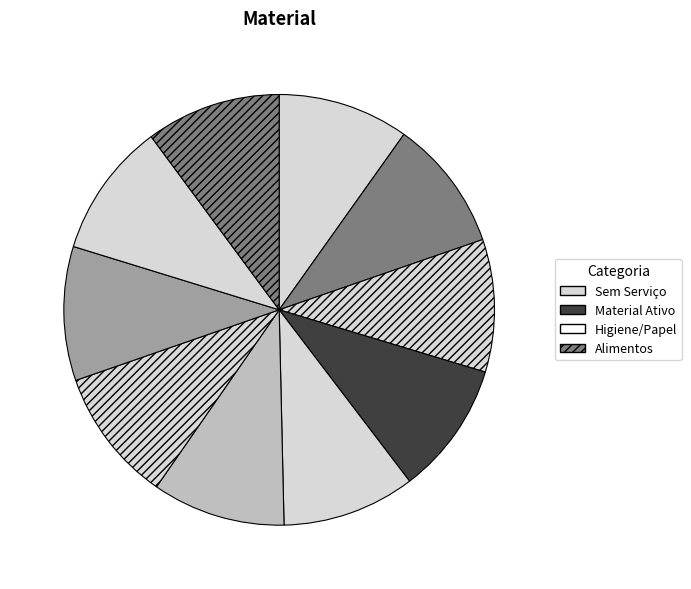

How many slices are in this pie chart?

10